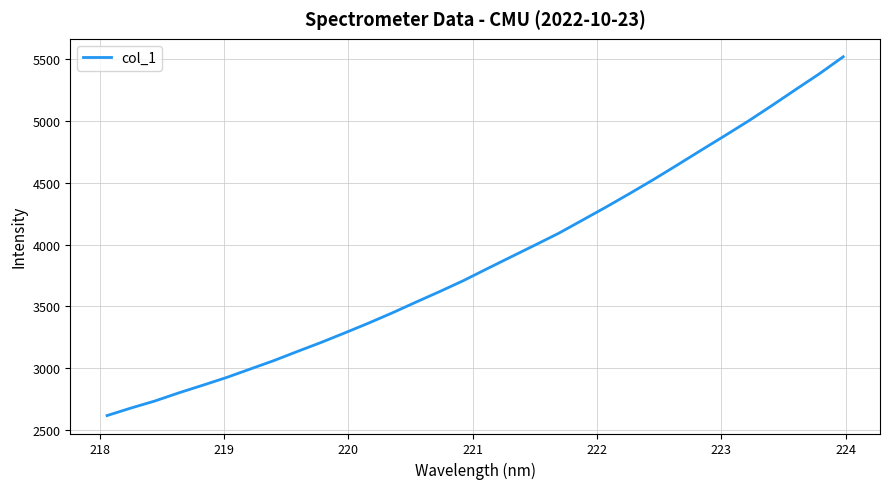

What is the difference between the second highest and minimum values?

2764.1